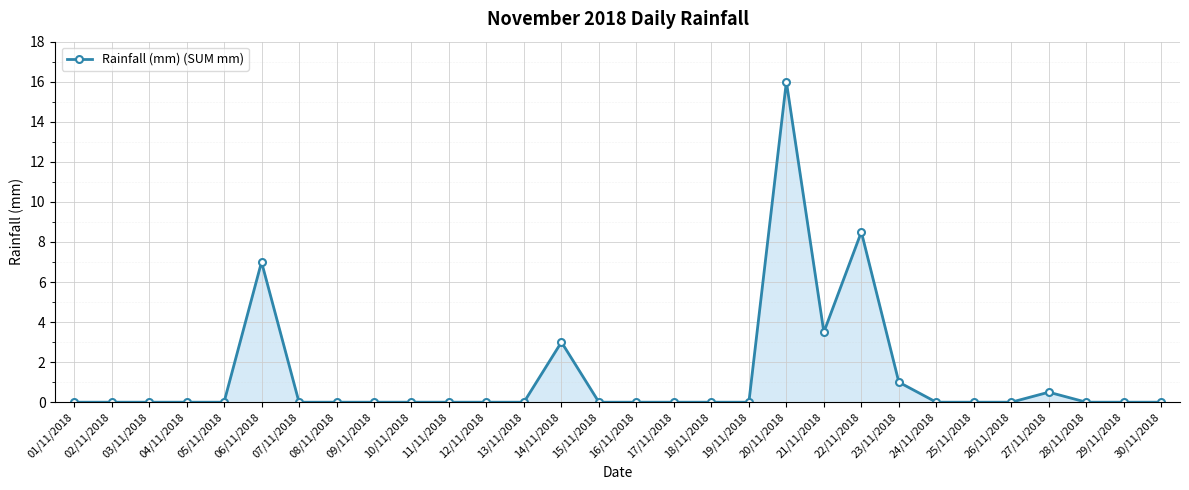

The chart shows a value of 1.6 at 23/11/2018. True or false?

False